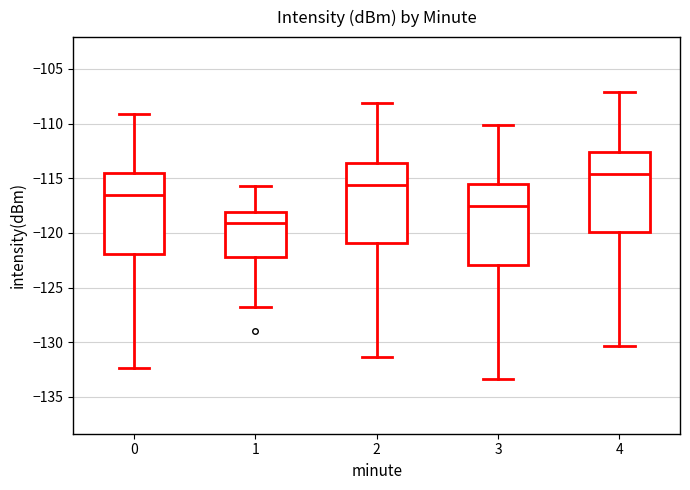

Reading left to right, transcribe this box plot: for each box, give where its median line is, the range the box spans, and where its two whiskers end, as read against the y-axis. The values are not printed on the chart, so give them approximately, as read against the axis.

0: median -116.5, box -122.0 to -114.5, whiskers -132.5 to -109.0
1: median -119.0, box -122.0 to -118.0, whiskers -127.0 to -115.5
2: median -115.5, box -121.0 to -113.5, whiskers -131.5 to -108.0
3: median -117.5, box -123.0 to -115.5, whiskers -133.5 to -110.0
4: median -114.5, box -120.0 to -112.5, whiskers -130.5 to -107.0